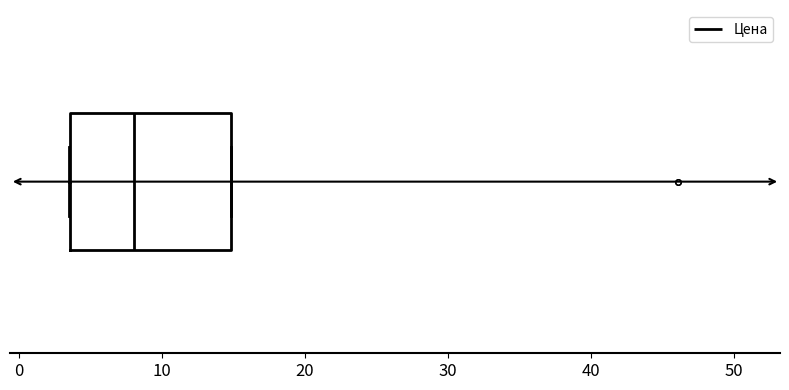

Transcribe this box plot: give where the median line is, the range the box spans, and where the two whiskers end, as read against the x-axis. The values are not printed on the chart, so give them approximately, as read against the axis.

median 8, box 4 to 15, whiskers 4 to 15